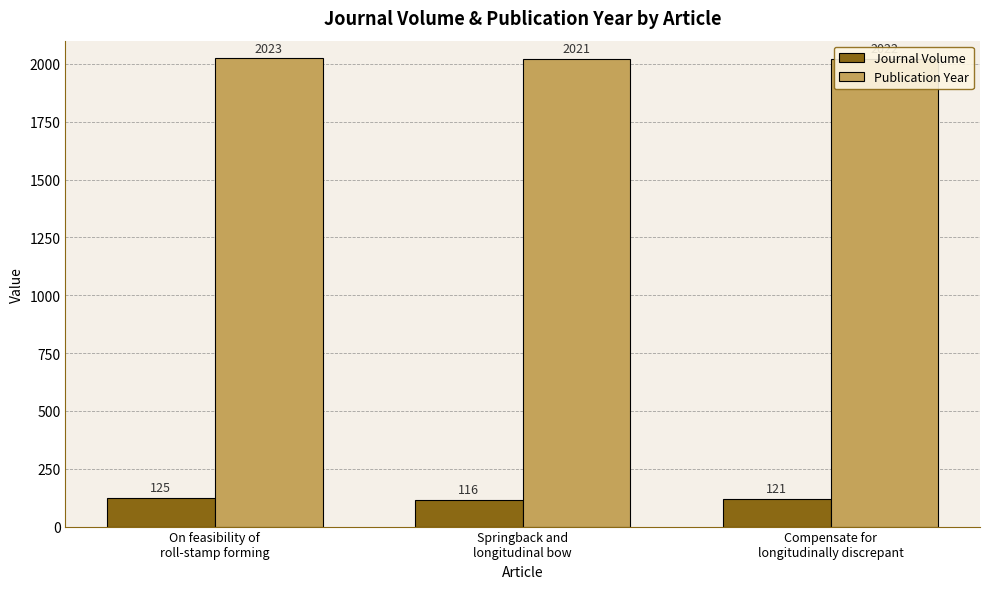

What position from the right is Compensate for
longitudinally discrepant?

1